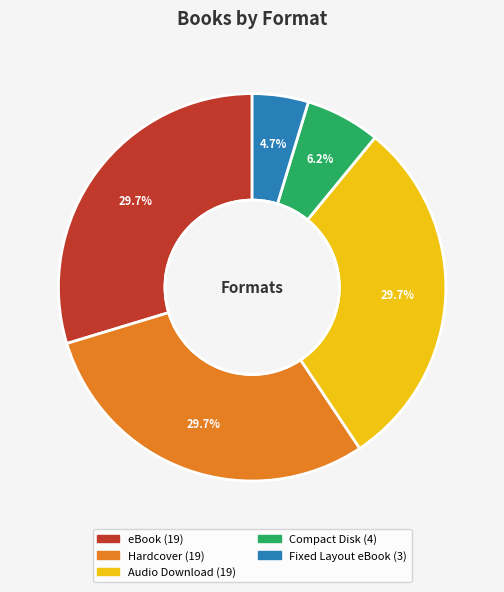

What portion of the pie excludes eBook?

70.3%